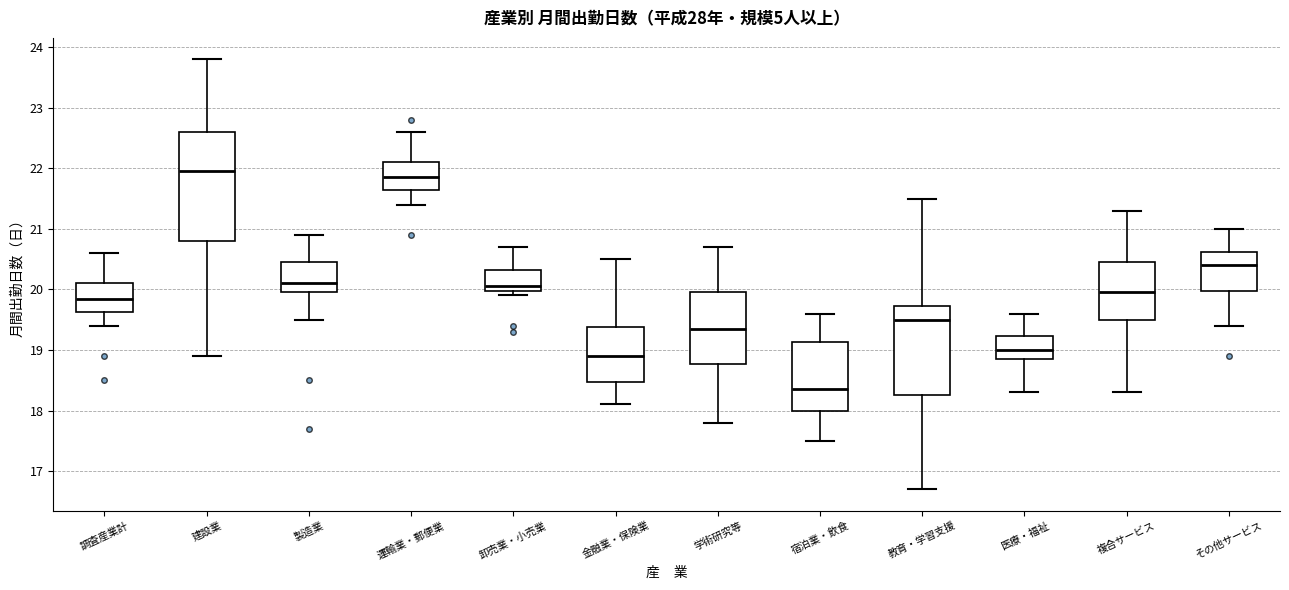

Reading left to right, read every box against the y-axis: the position of its median line, the range the box covers, and the ends of its whiskers. The values are not printed on the chart, so give them approximately, as read against the axis.

調査産業計: median 19.9, box 19.6 to 20.1, whiskers 19.4 to 20.6
建設業: median 22.0, box 20.8 to 22.6, whiskers 18.9 to 23.8
製造業: median 20.1, box 20.0 to 20.5, whiskers 19.5 to 20.9
運輸業・郵便業: median 21.9, box 21.7 to 22.1, whiskers 21.4 to 22.6
卸売業・小売業: median 20.1, box 20.0 to 20.3, whiskers 19.9 to 20.7
金融業・保険業: median 18.9, box 18.5 to 19.4, whiskers 18.1 to 20.5
学術研究等: median 19.4, box 18.8 to 20.0, whiskers 17.8 to 20.7
宿泊業・飲食: median 18.4, box 18.0 to 19.1, whiskers 17.5 to 19.6
教育・学習支援: median 19.5, box 18.3 to 19.7, whiskers 16.7 to 21.5
医療・福祉: median 19.0, box 18.9 to 19.2, whiskers 18.3 to 19.6
複合サービス: median 20.0, box 19.5 to 20.5, whiskers 18.3 to 21.3
その他サービス: median 20.4, box 20.0 to 20.6, whiskers 19.4 to 21.0